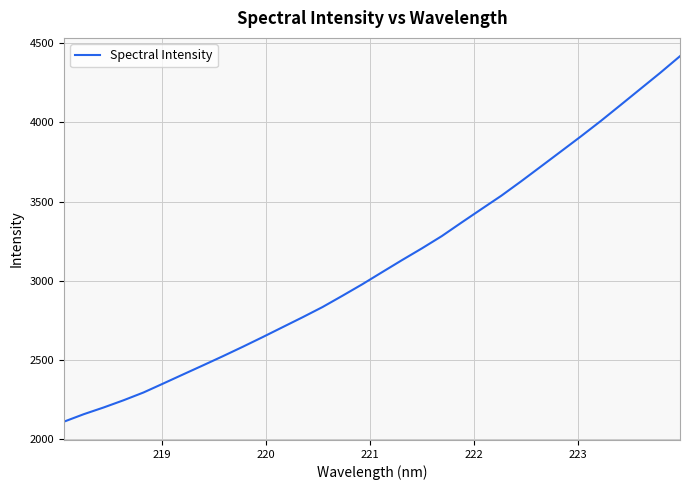

What is the greatest value displayed?

4417.3